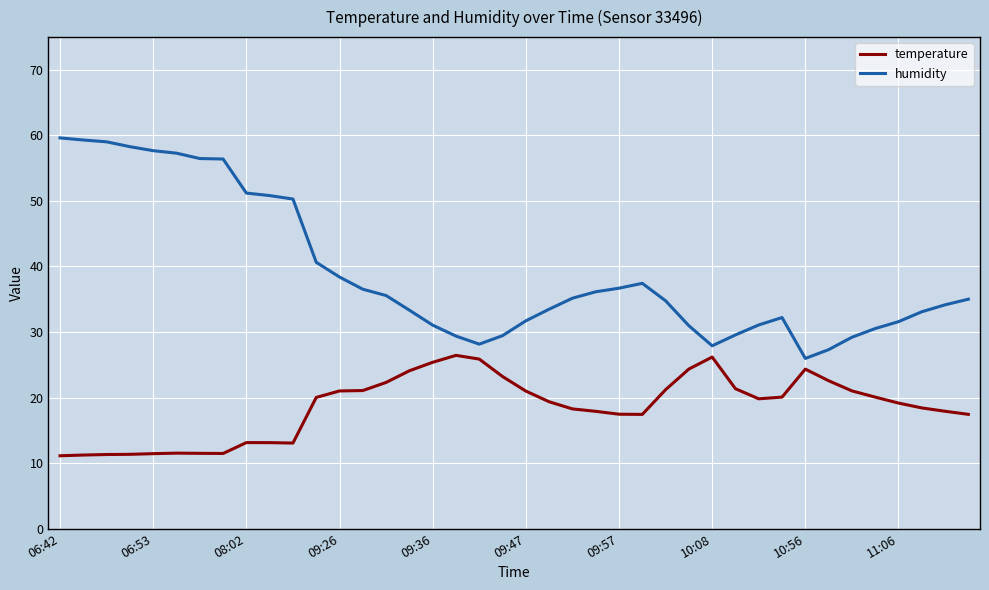

True or false: humidity and temperature intersect in this chart.

False